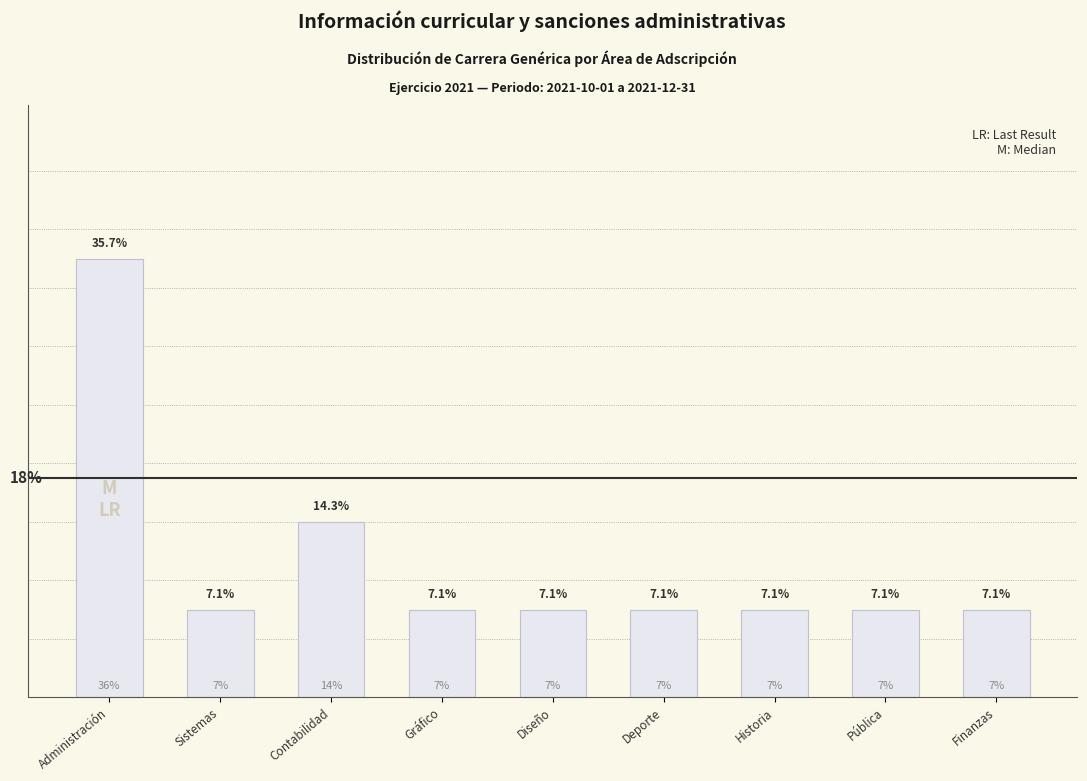

Does the chart contain any negative values?

No